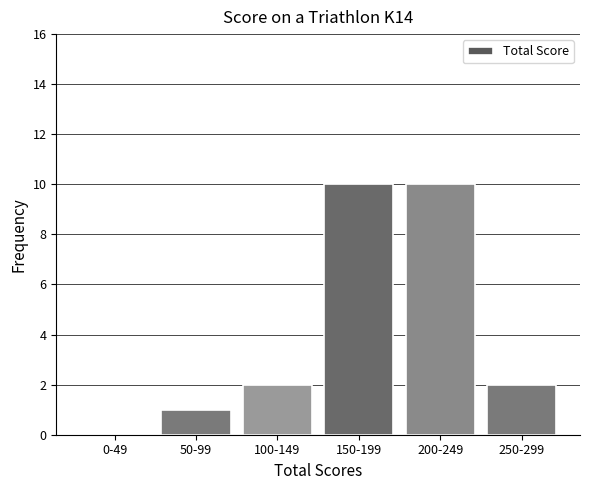

Reading right to left, transcribe all the data shown in this chart.

250-299=2	200-249=10	150-199=10	100-149=2	50-99=1	0-49=0